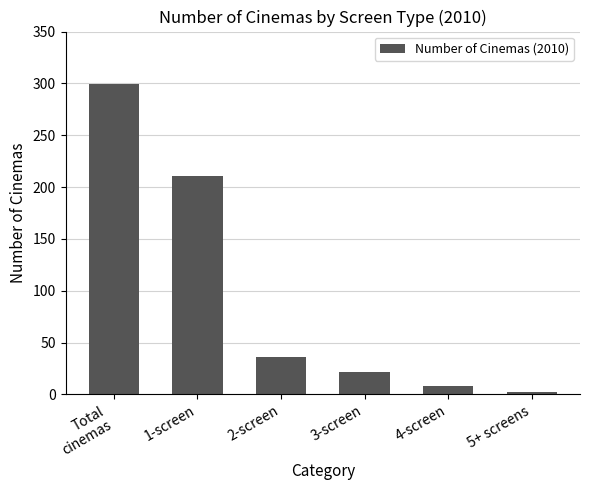

At which category does the chart reach its minimum across all series?

5+ screens